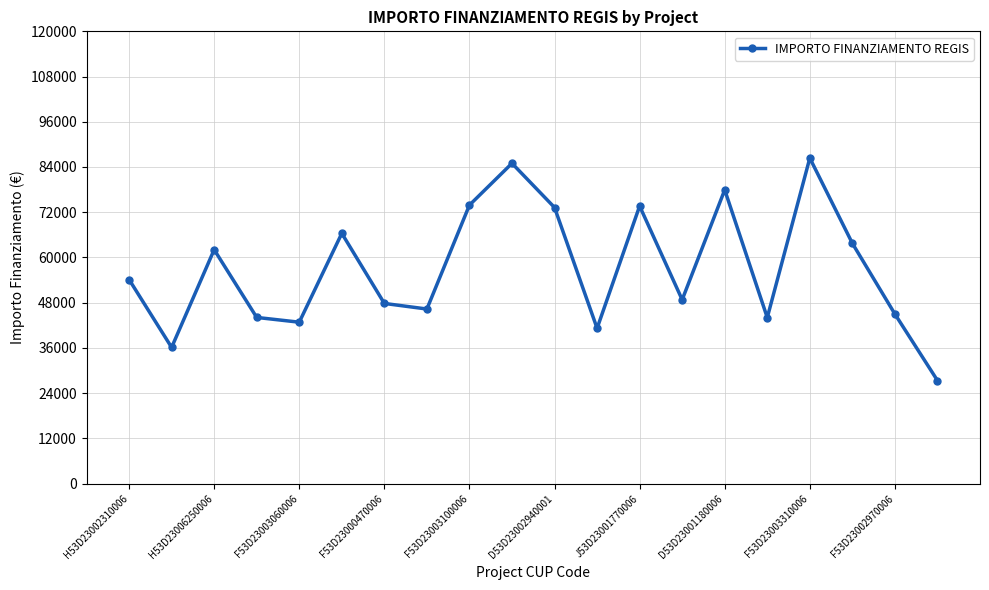

What is the average value?

56992.8